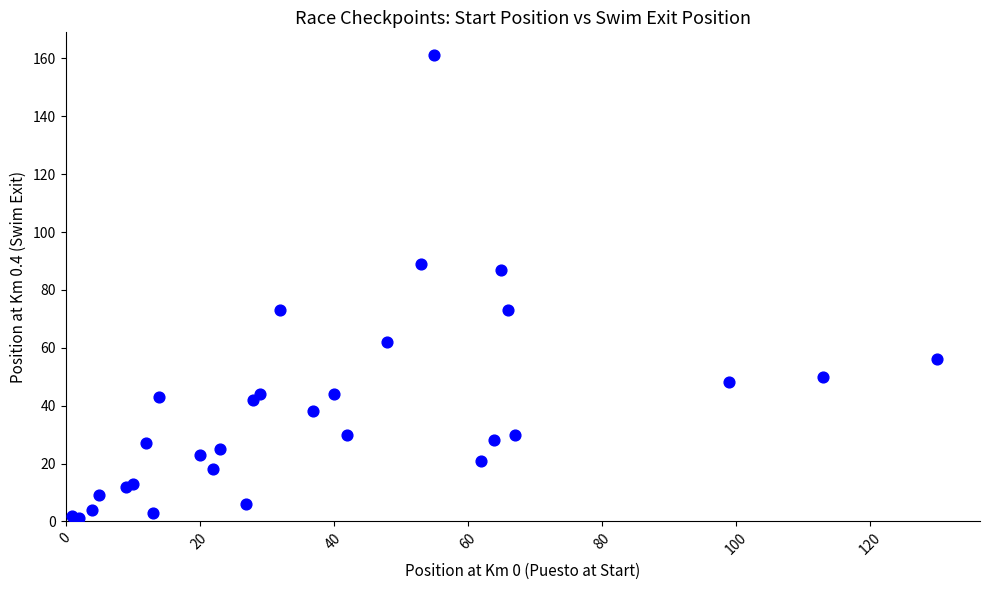

What Y value in the scatter plot is closest to 81?

87